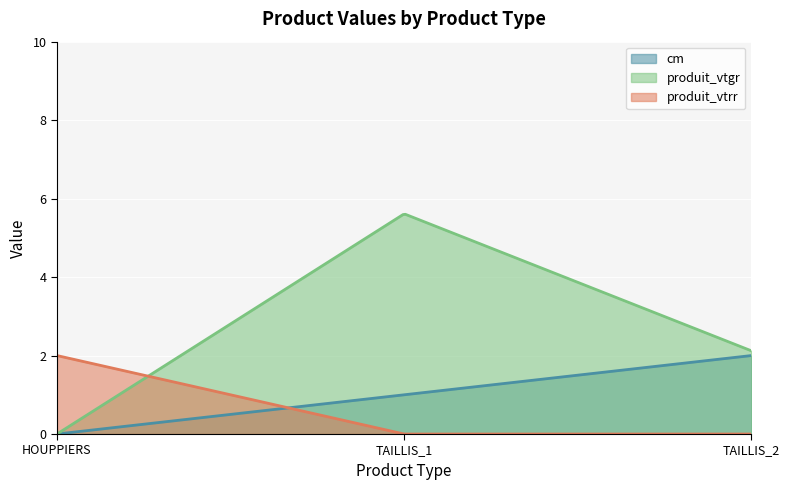

Count the cm values in the range 0 to 2.

3